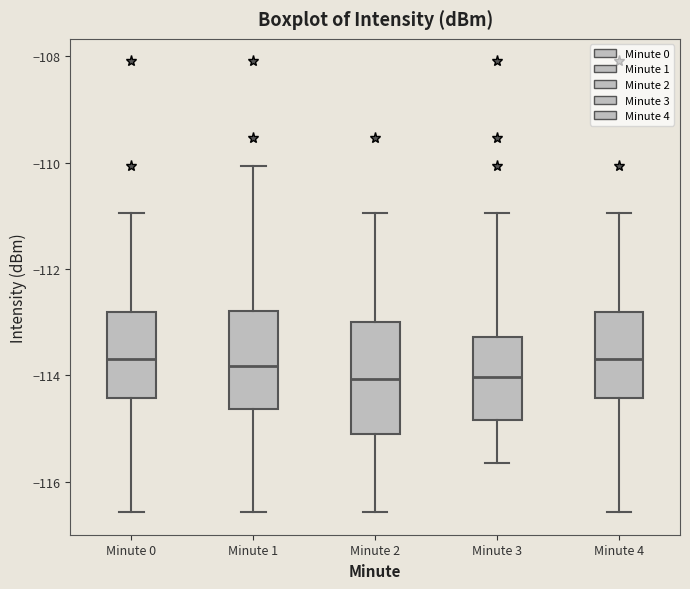

Reading left to right, transcribe this box plot: for each box, give where its median line is, the range the box spans, and where its two whiskers end, as read against the y-axis. The values are not printed on the chart, so give them approximately, as read against the axis.

Minute 0: median -113.6, box -114.4 to -112.8, whiskers -116.6 to -111.0
Minute 1: median -113.8, box -114.6 to -112.8, whiskers -116.6 to -110.0
Minute 2: median -114.0, box -115.2 to -113.0, whiskers -116.6 to -111.0
Minute 3: median -114.0, box -114.8 to -113.2, whiskers -115.6 to -111.0
Minute 4: median -113.6, box -114.4 to -112.8, whiskers -116.6 to -111.0